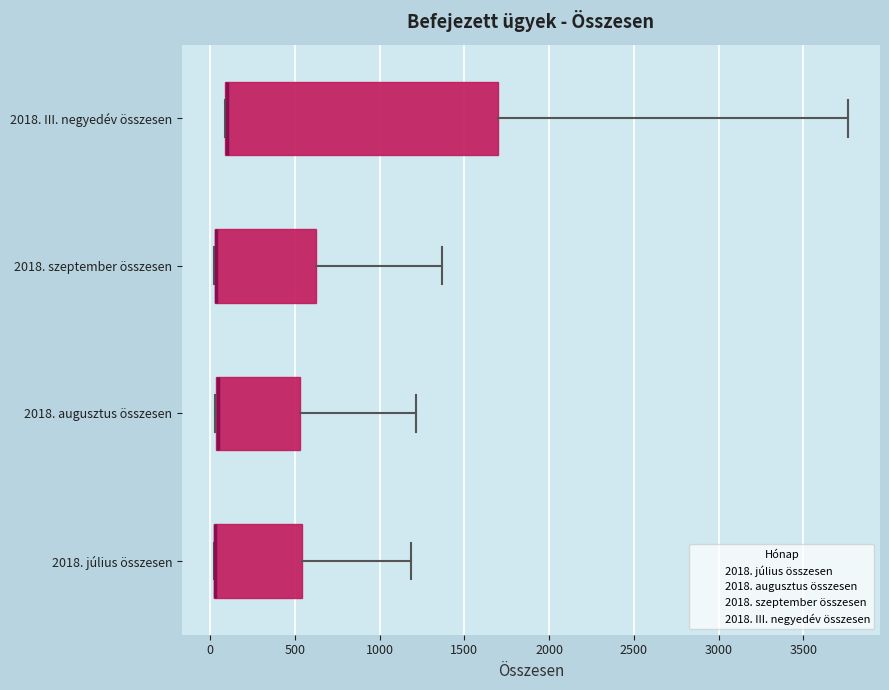

Where does the right whisker of the box for 2018. augusztus összesen end on the x-axis? The values are not printed on the chart, so give them approximately, as read against the axis.

1200